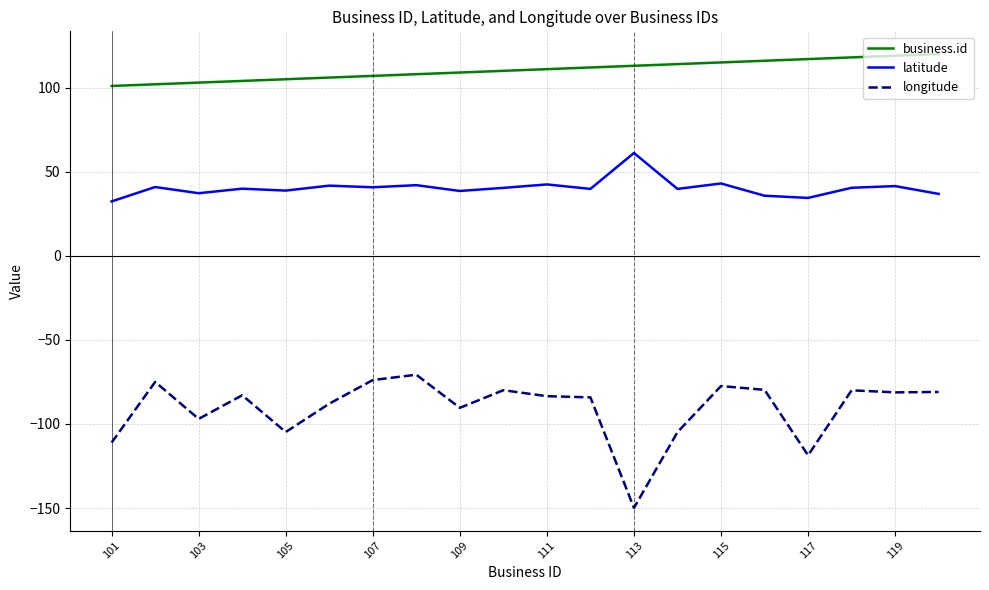

Which series has the largest range (max minus min)?

longitude